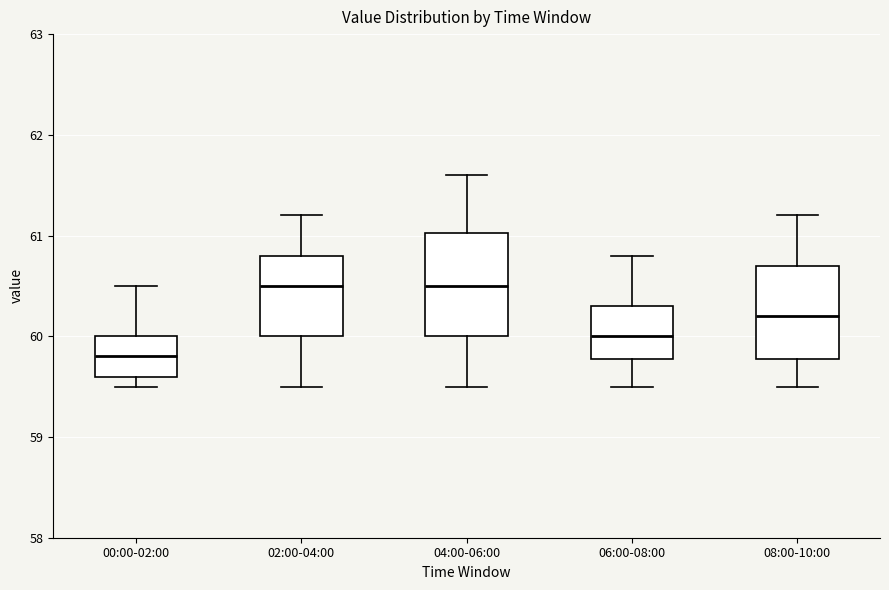

Reading left to right, read every box against the y-axis: the position of its median line, the range the box covers, and the ends of its whiskers. The values are not printed on the chart, so give them approximately, as read against the axis.

00:00-02:00: median 59.8, box 59.6 to 60.0, whiskers 59.5 to 60.5
02:00-04:00: median 60.5, box 60.0 to 60.8, whiskers 59.5 to 61.2
04:00-06:00: median 60.5, box 60.0 to 61.0, whiskers 59.5 to 61.6
06:00-08:00: median 60.0, box 59.8 to 60.3, whiskers 59.5 to 60.8
08:00-10:00: median 60.2, box 59.8 to 60.7, whiskers 59.5 to 61.2